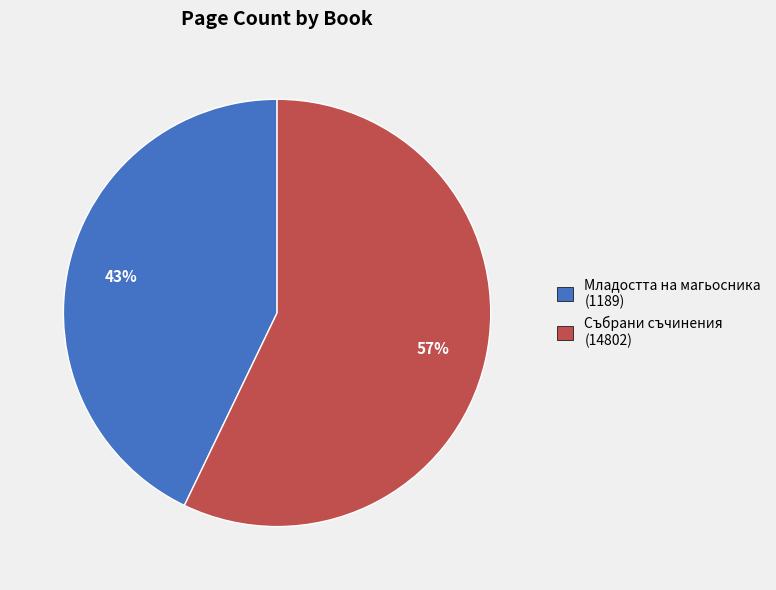

Between Младостта на магьосника (1189) and Събрани съчинения (14802), which is larger?

Събрани съчинения (14802)